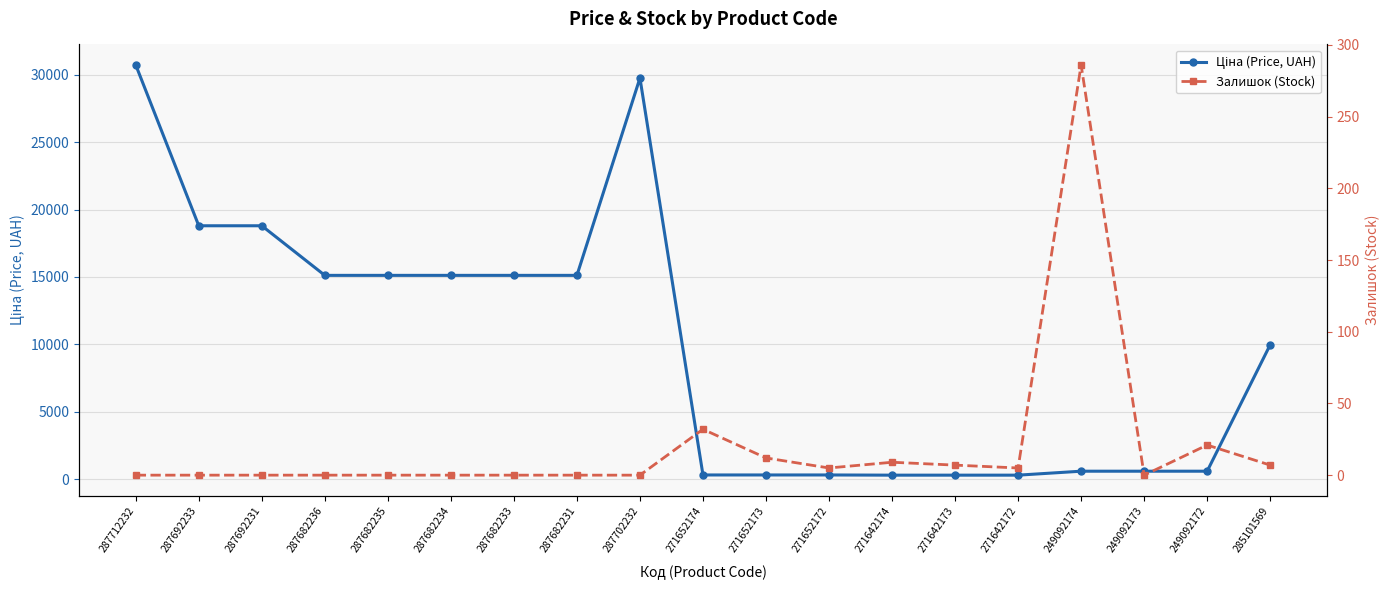

How many values in the Ціна (Price, UAH) series exceed 9974?

10